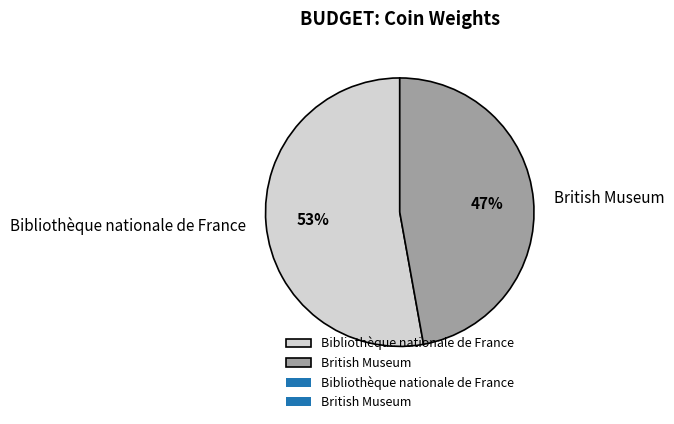

What percentage is the British Museum slice, to the nearest percent?

47%